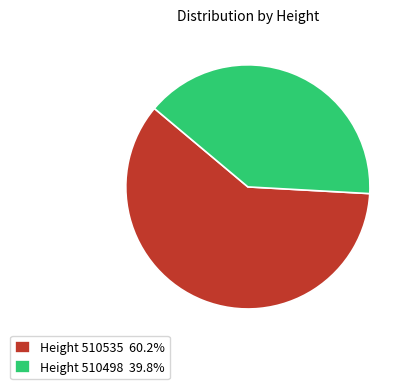

How many segments does this pie chart have?

2